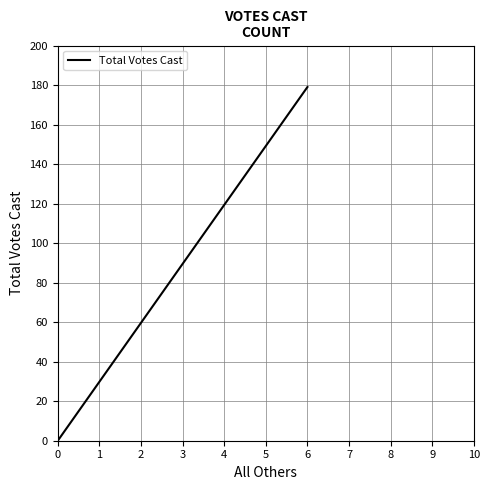

The chart shows a value of 0 at 0. True or false?

True